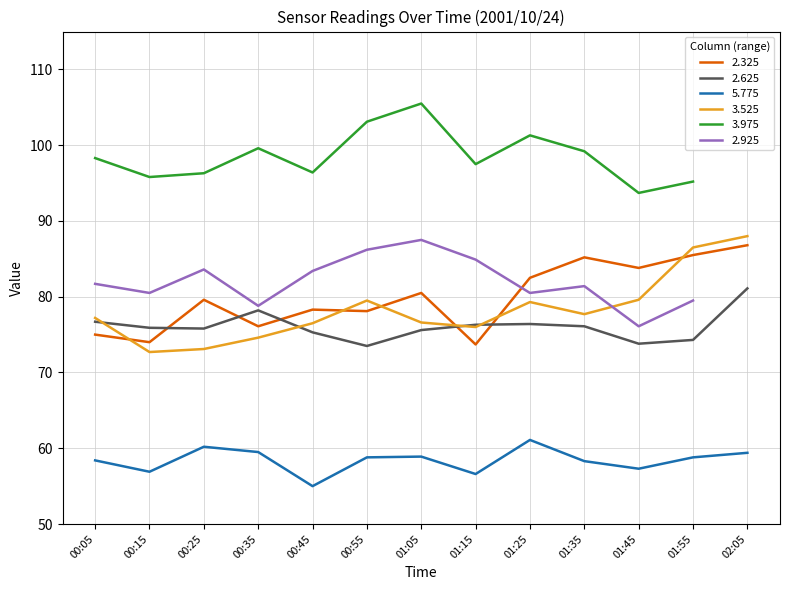

What is the highest value of the 2.325 series?

86.8